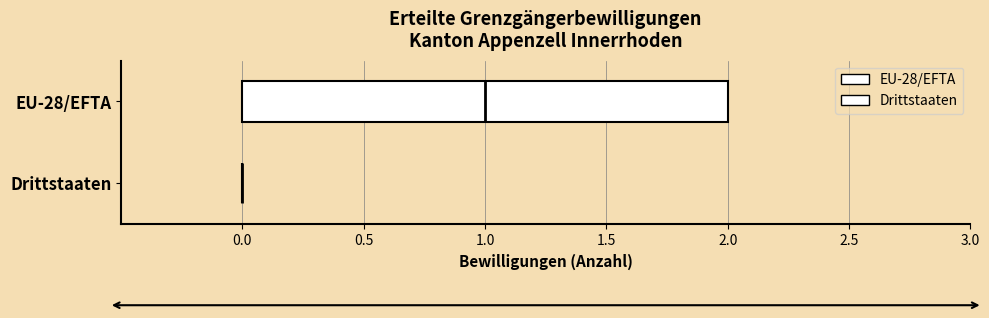

Which box is the widest, from its left edge to its right edge?

EU-28/EFTA